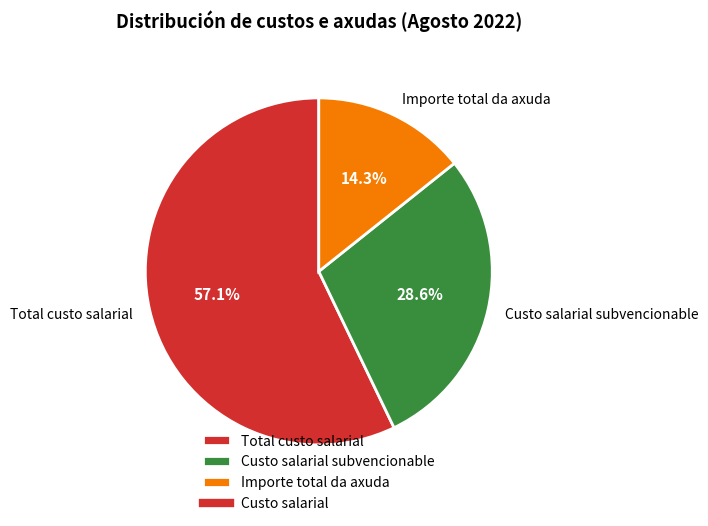

Does Importe total da axuda represent more than half of the total?

No